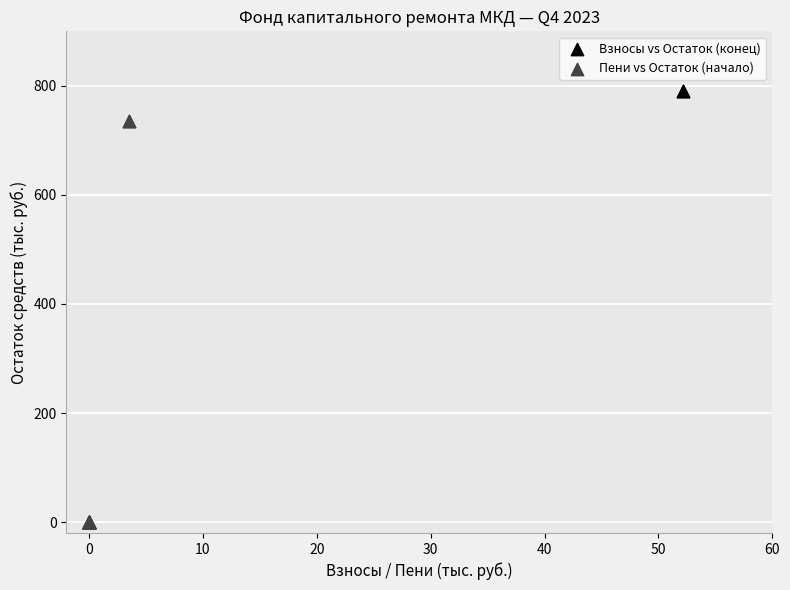

What are all the series names shown in the legend?

Взносы vs Остаток (конец), Пени vs Остаток (начало)